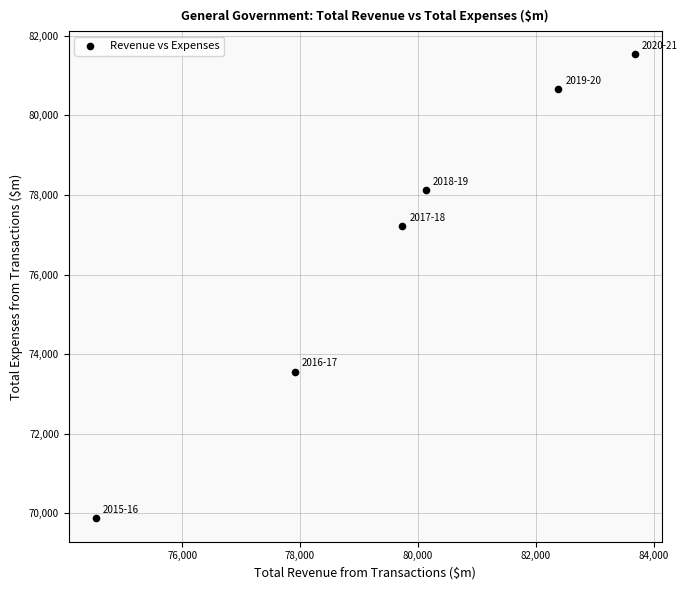

What is the range of X values (max minus min)?

9140